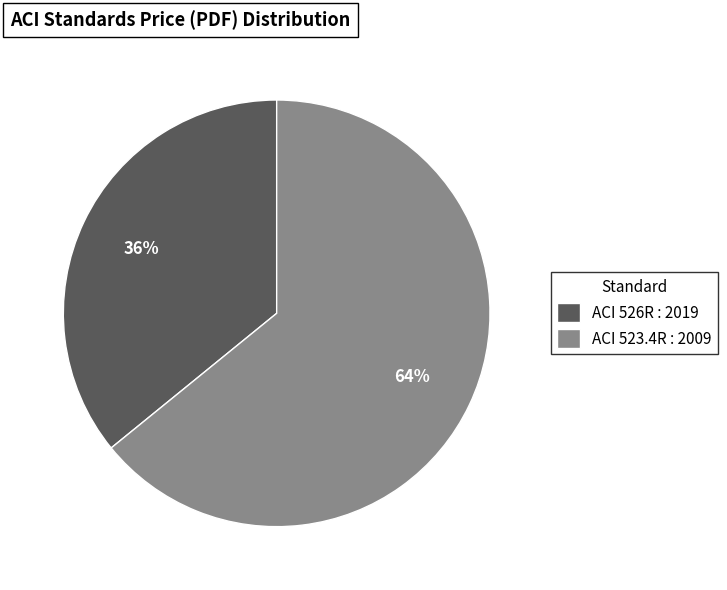

What percentage is the ACI 526R : 2019 slice, to the nearest percent?

36%